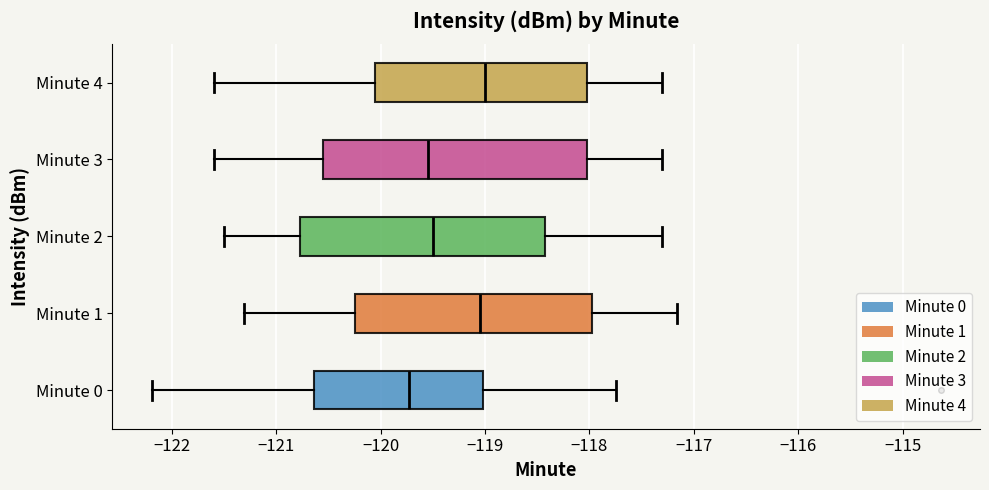

Which box's median line is the furthest to the left?

Minute 0